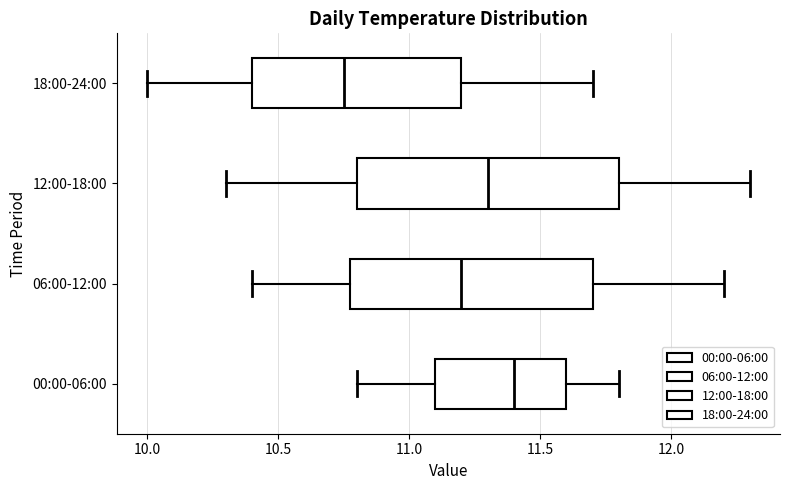

Reading bottom to top, transcribe this box plot: for each box, give where its median line is, the range the box spans, and where its two whiskers end, as read against the x-axis. The values are not printed on the chart, so give them approximately, as read against the axis.

00:00-06:00: median 11.40, box 11.10 to 11.60, whiskers 10.80 to 11.80
06:00-12:00: median 11.20, box 10.80 to 11.70, whiskers 10.40 to 12.20
12:00-18:00: median 11.30, box 10.80 to 11.80, whiskers 10.30 to 12.30
18:00-24:00: median 10.75, box 10.40 to 11.20, whiskers 10.00 to 11.70